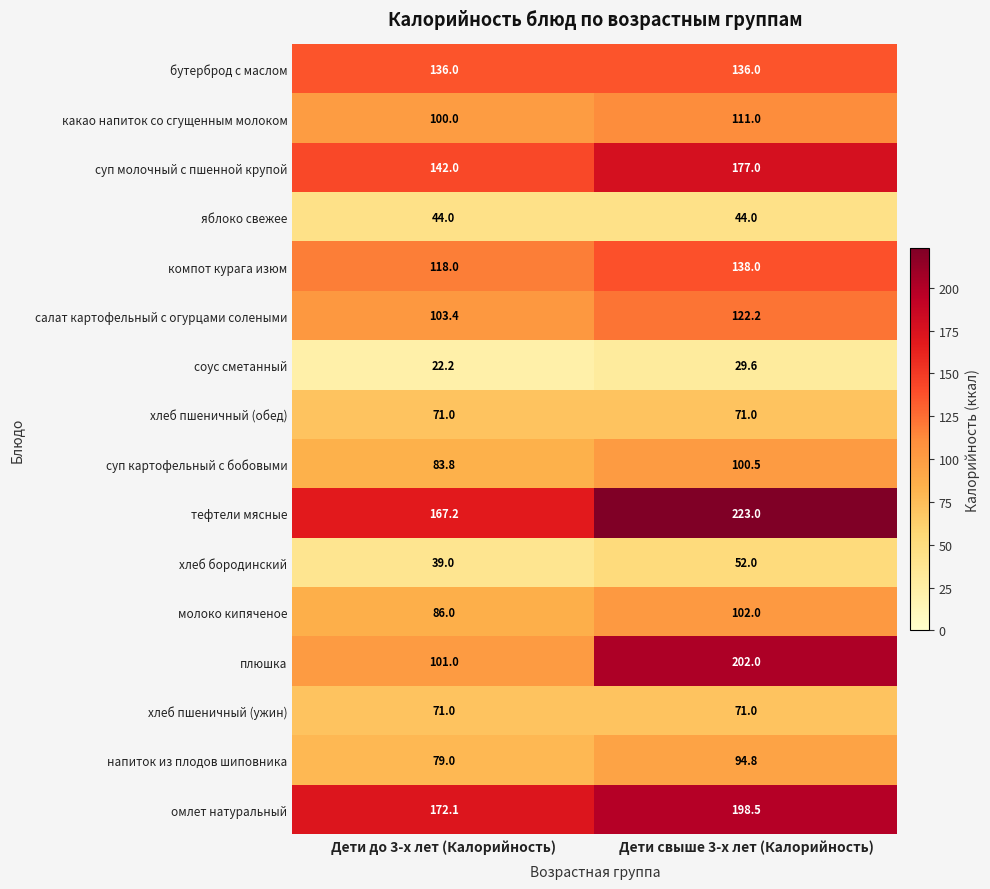

What is the highest value of the молоко кипяченое series?

102.0